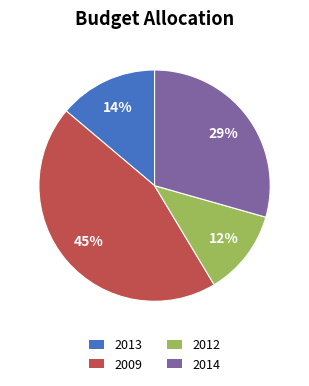

Is there any slice that represents more than half of the pie?

No